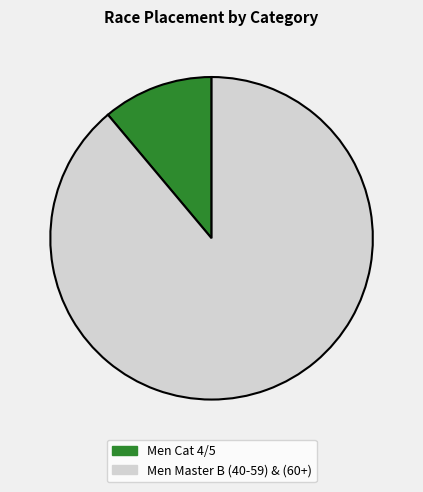

Count the number of slices in the pie.

2